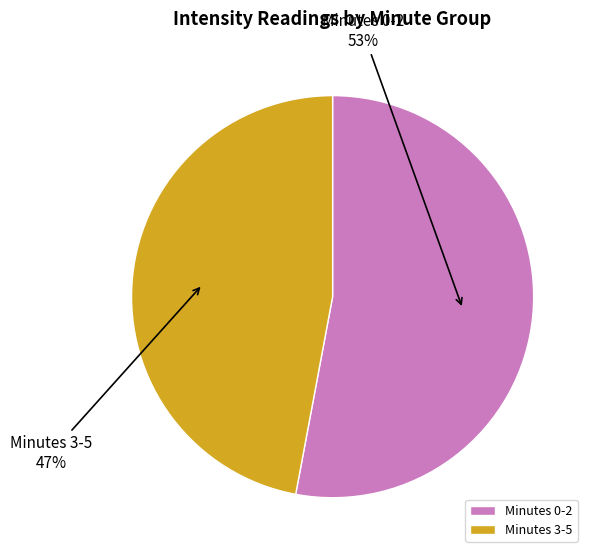

Does any single category account for the majority?

Yes